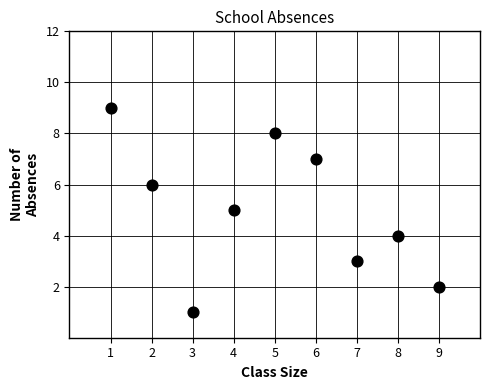

What is the range of X values (max minus min)?

8